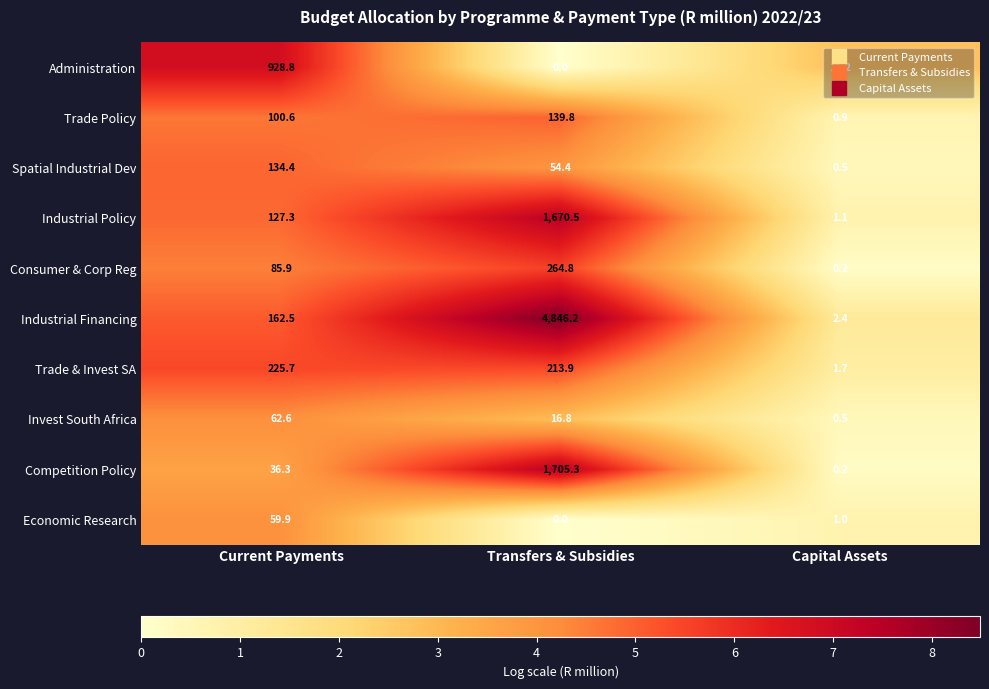

Which category has the lowest value in the Industrial Policy series?

Capital Assets